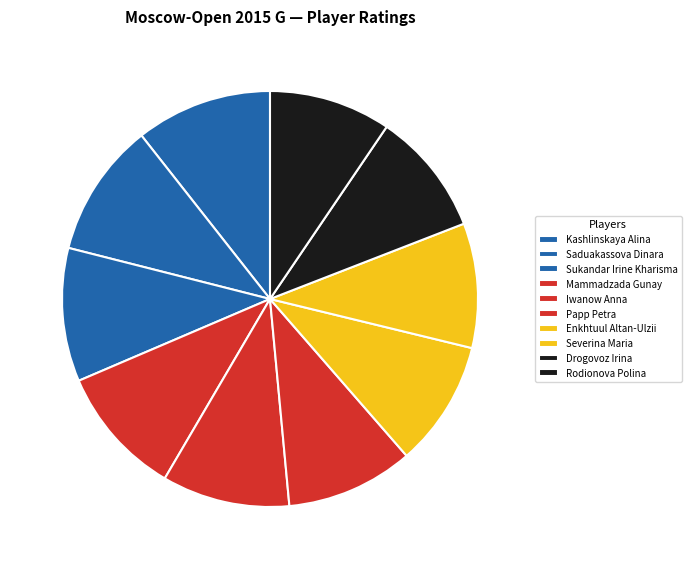

Rank the categories by value from highest to lowest.

Kashlinskaya Alina, Saduakassova Dinara, Sukandar Irine Kharisma, Mammadzada Gunay, Iwanow Anna, Papp Petra, Enkhtuul Altan-Ulzii, Severina Maria, Drogovoz Irina, Rodionova Polina